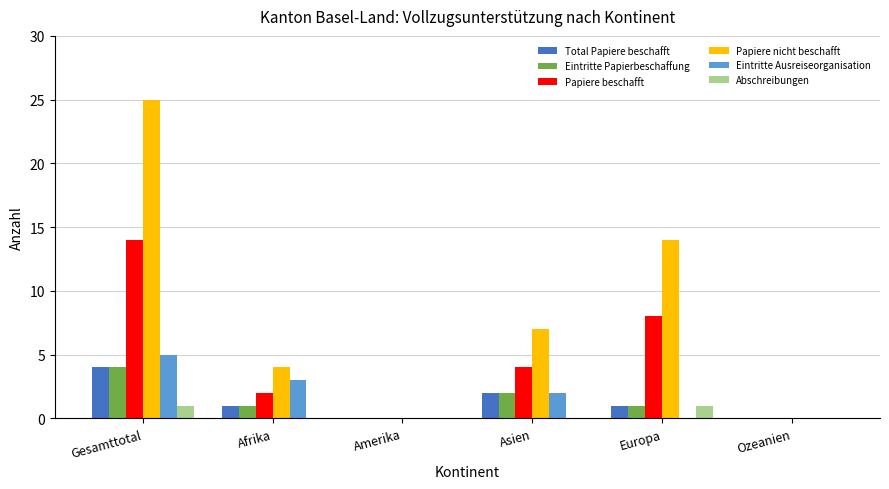

Read the Eintritte Ausreiseorganisation value at Afrika.

3